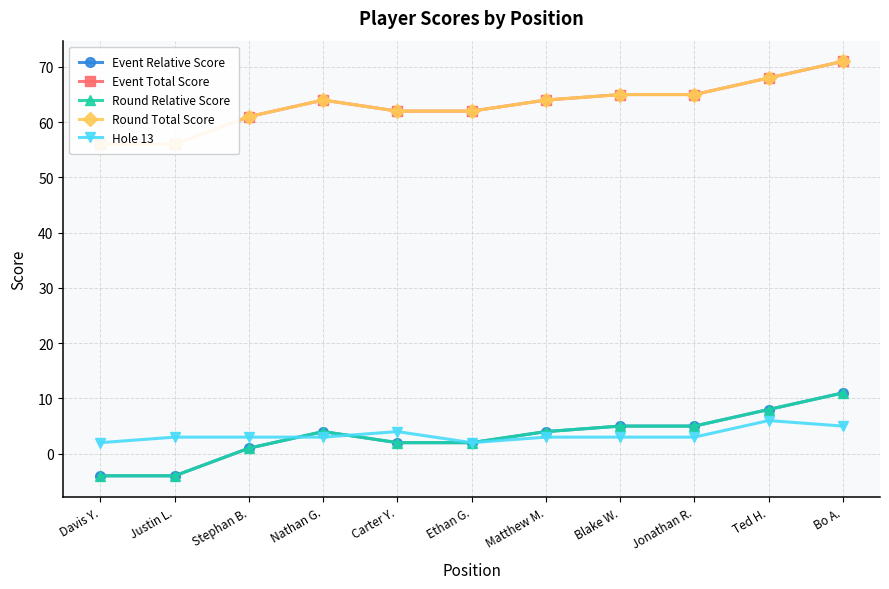

What is the label of the 4th point from the right?

Blake W.